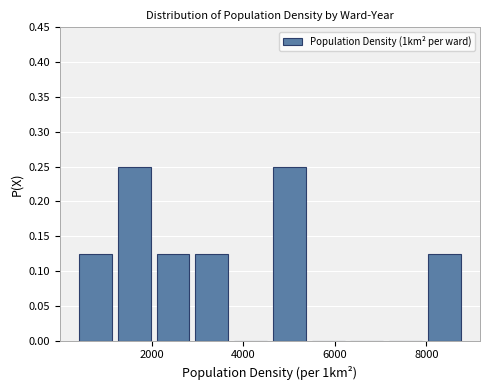

Reading left to right, list every bar in this chart as the range it spans on the x-axis followed by its height. Neither the bar edges nor the heights are printed on the chart, so give them approximately, as read against the axes.

400 to 1200: 0.125
1200 to 2200: 0.250
2200 to 3000: 0.125
3000 to 3800: 0.125
3800 to 4600: 0
4600 to 5400: 0.250
5400 to 6400: 0
6400 to 7200: 0
7200 to 8000: 0
8000 to 8800: 0.125